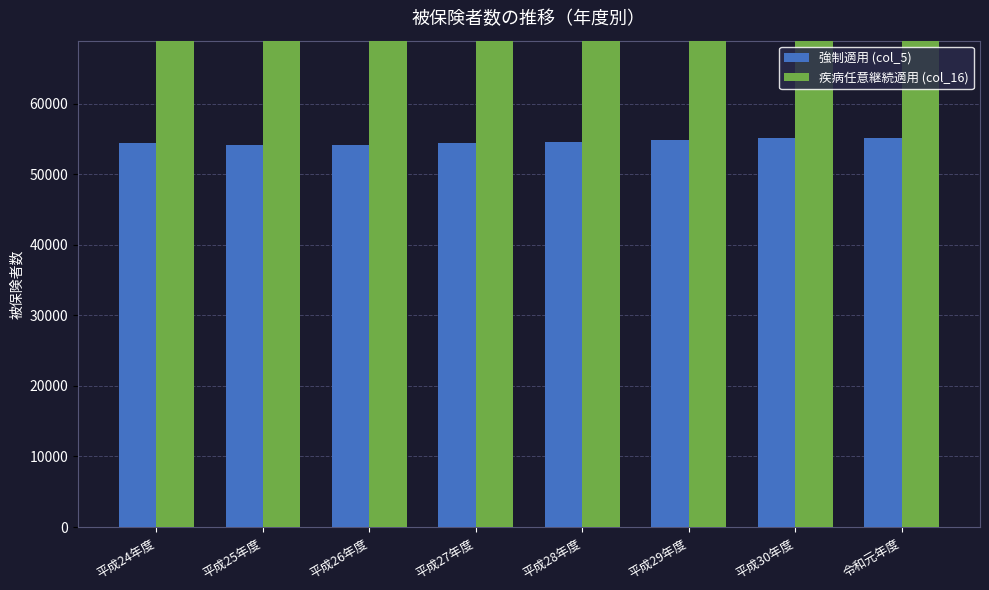

Where is 疾病任意継続適用 (col_16) nearest to the value 325408?

平成25年度